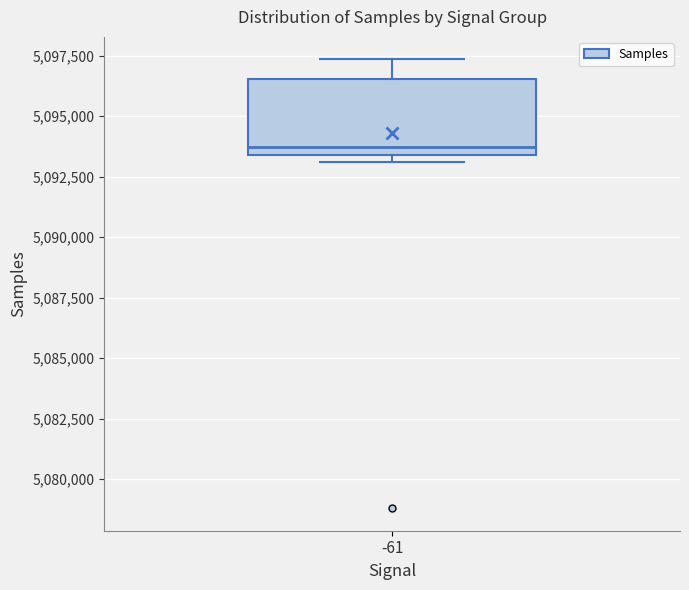

Read this box plot against the y-axis: the position of the median line, the range covered by the box, and the ends of both whiskers. The values are not printed on the chart, so give them approximately, as read against the axis.

median 5093500 (just above the box's lower edge), box 5093500 to 5096500, whiskers 5093000 to 5097500